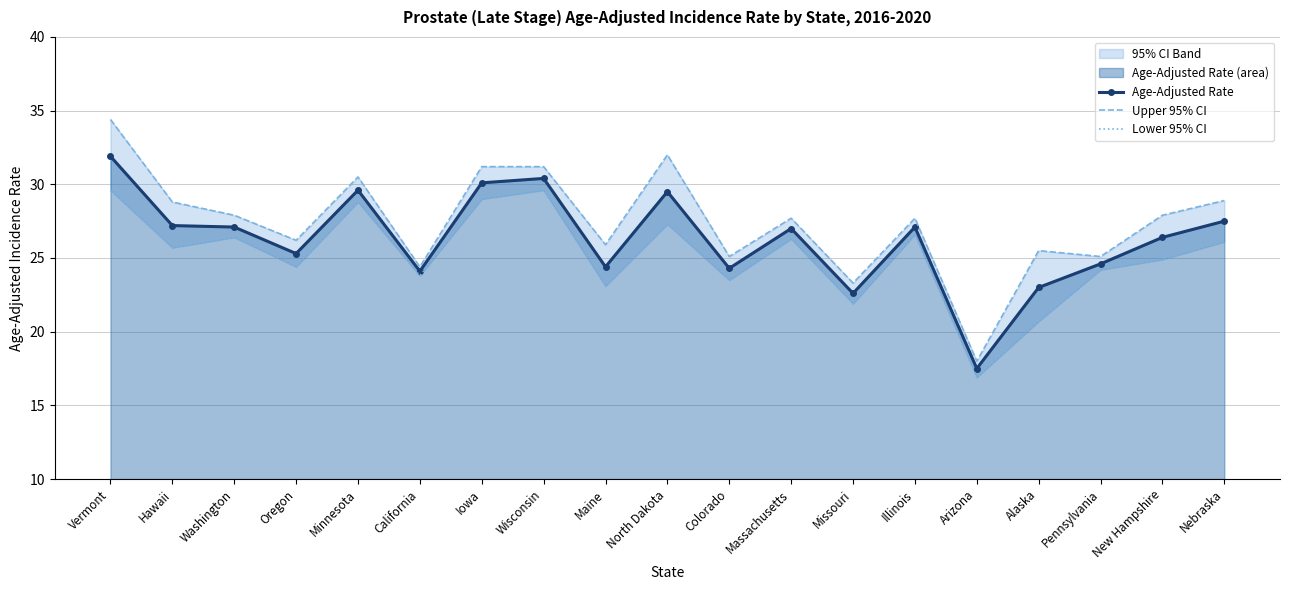

How many categories are shown in the chart?

19